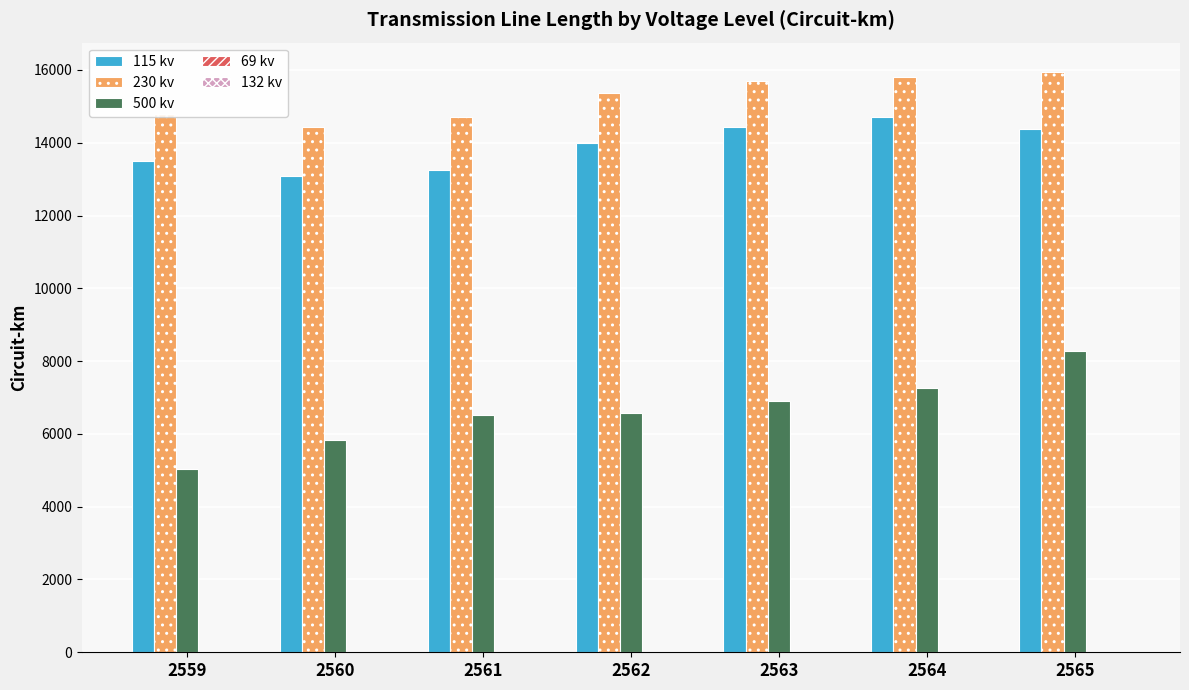

Which series has the widest spread of values?

500 kv